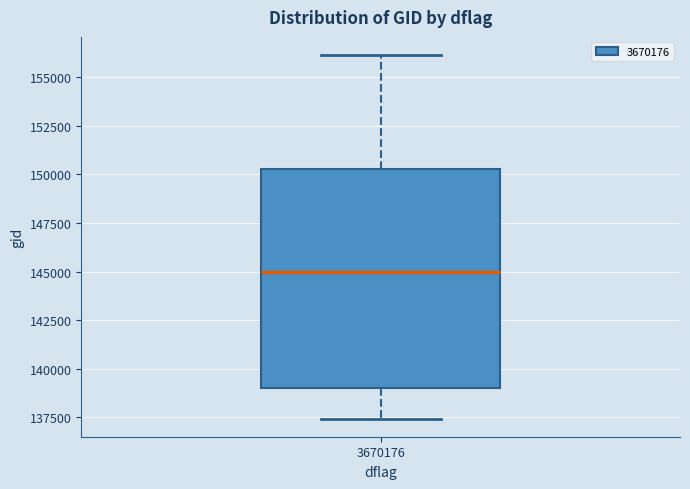

Read this box plot against the y-axis: the position of the median line, the range covered by the box, and the ends of both whiskers. The values are not printed on the chart, so give them approximately, as read against the axis.

median 145000, box 139000 to 150500, whiskers 137500 to 156000